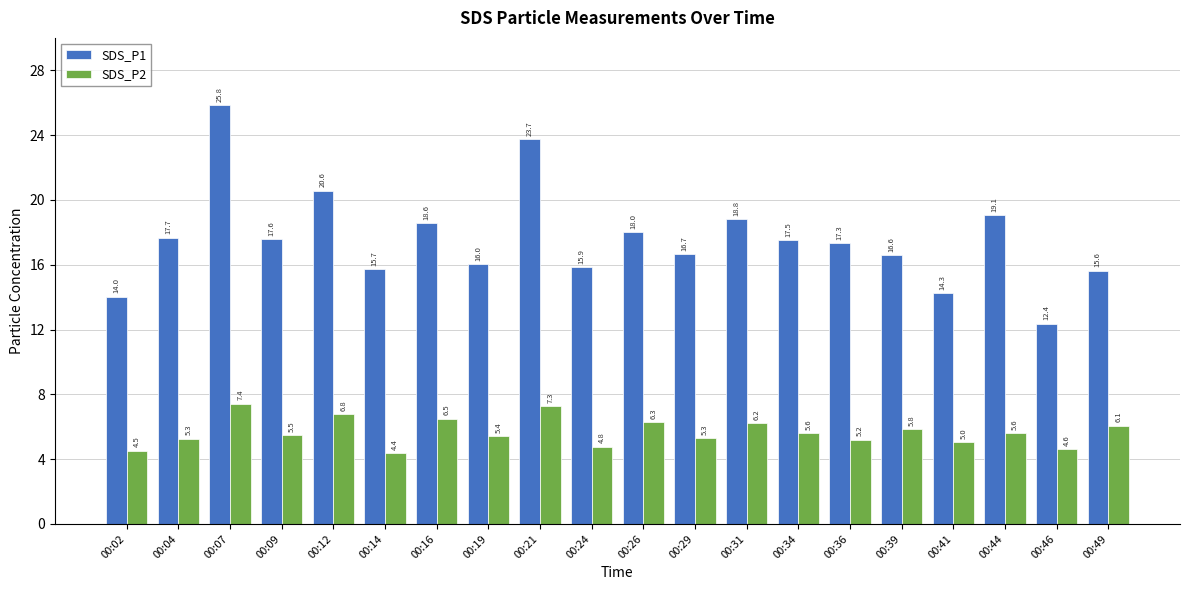

What is the sum of the SDS_P2 values at 00:49 and 00:04?

11.3